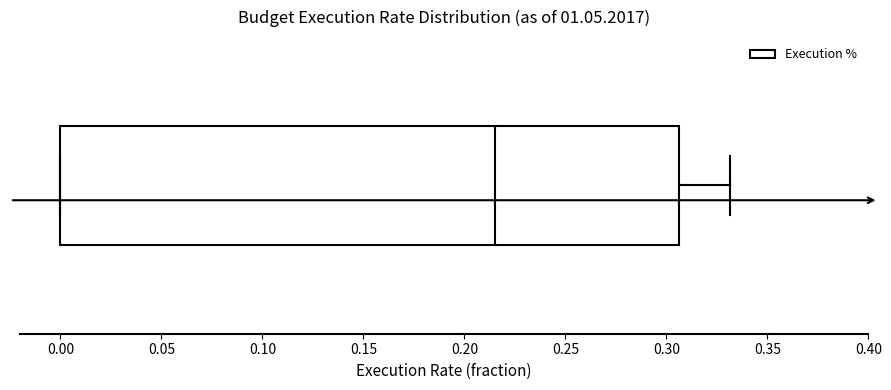

Where is the left edge of the box on the x-axis? The values are not printed on the chart, so give them approximately, as read against the axis.

0.000